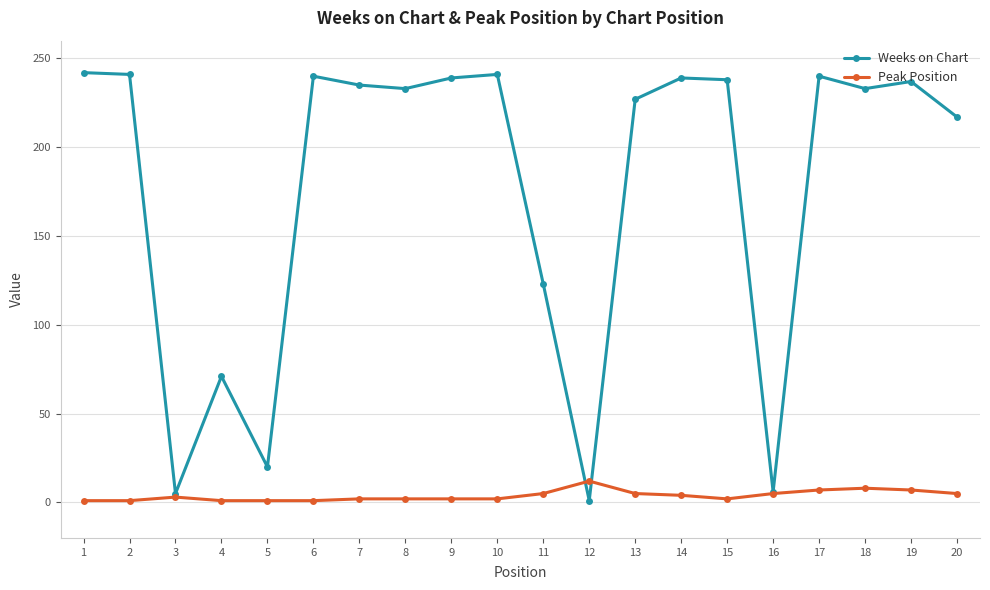

True or false: Peak Position has more than 0 points higher than both neighbors.

True